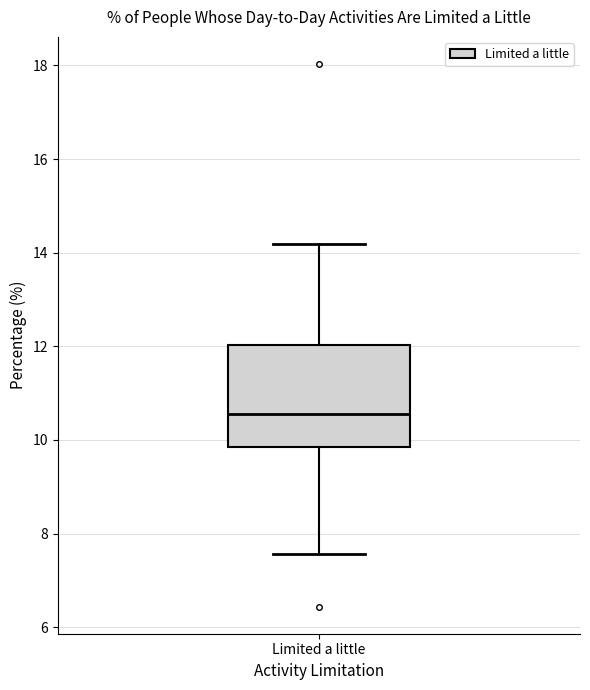

Read this box plot against the y-axis: the position of the median line, the range covered by the box, and the ends of both whiskers. The values are not printed on the chart, so give them approximately, as read against the axis.

median 10.6, box 9.8 to 12.0, whiskers 7.6 to 14.2